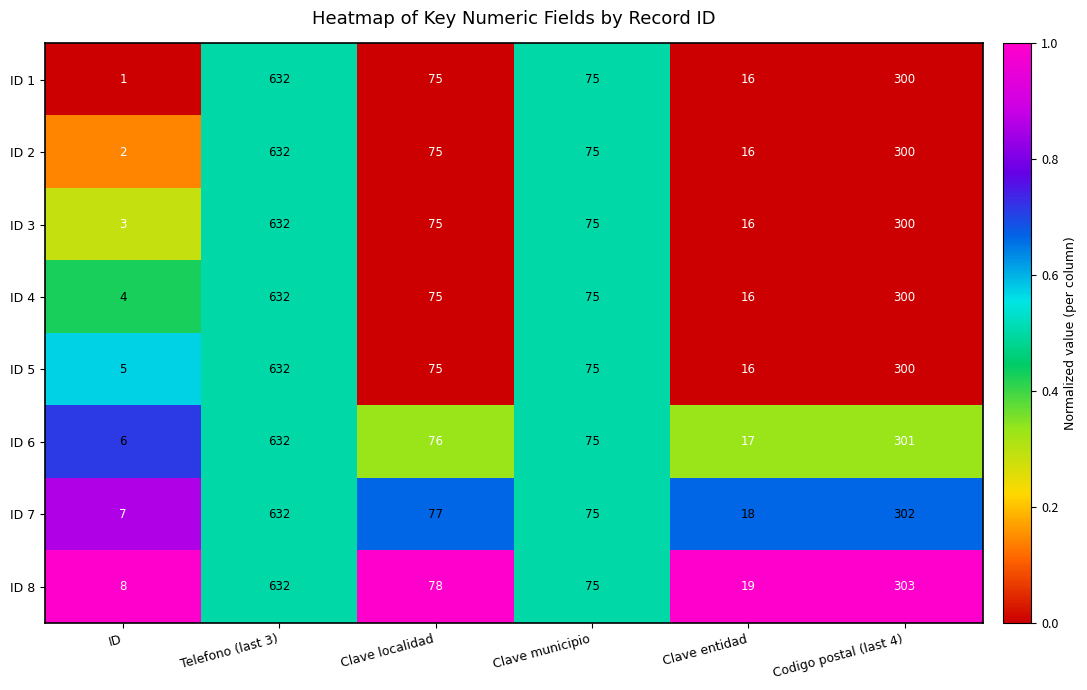

Which label corresponds to the smallest value in the chart?

ID